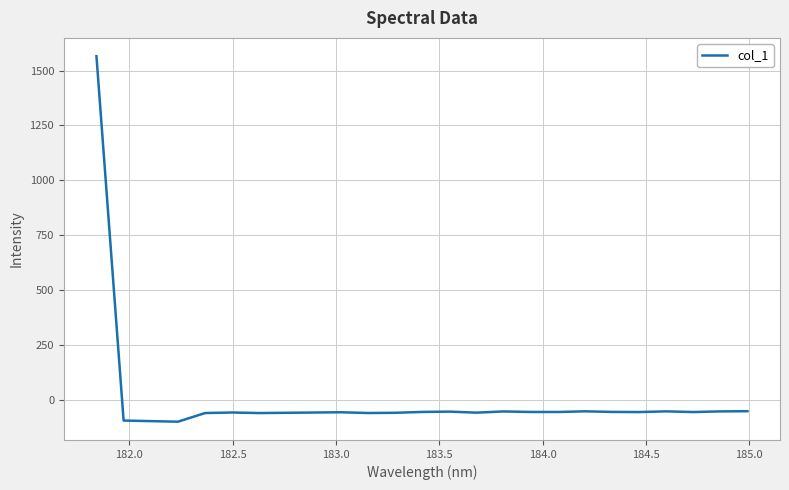

What is the difference between the maximum and minimum values?

1665.4